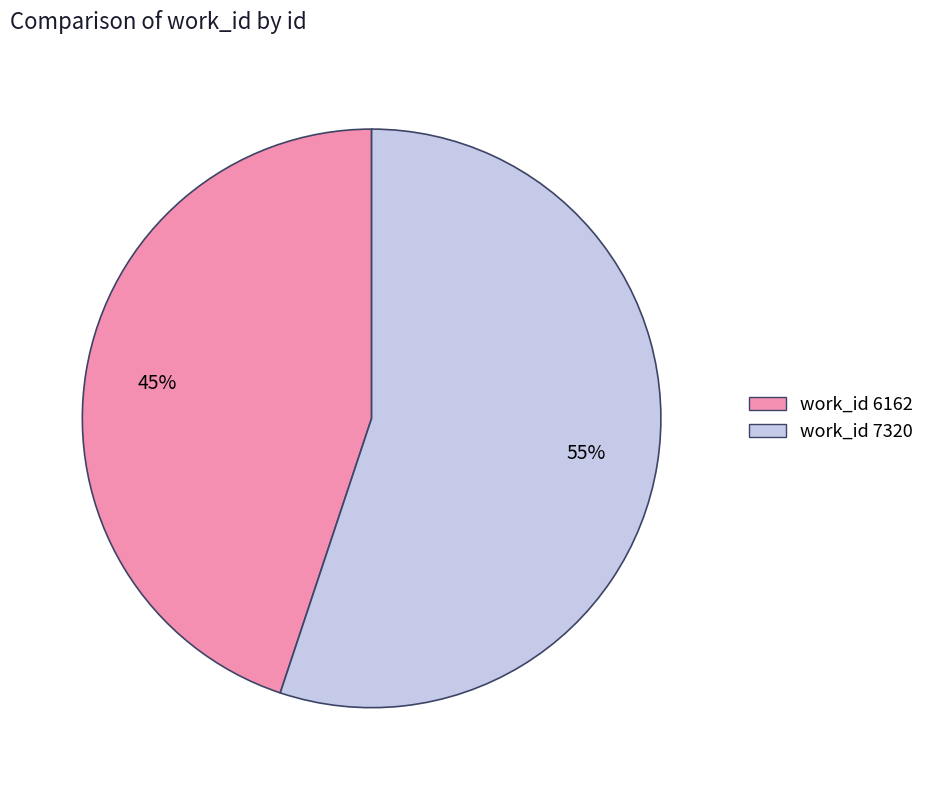

Is there a majority slice in this chart?

Yes